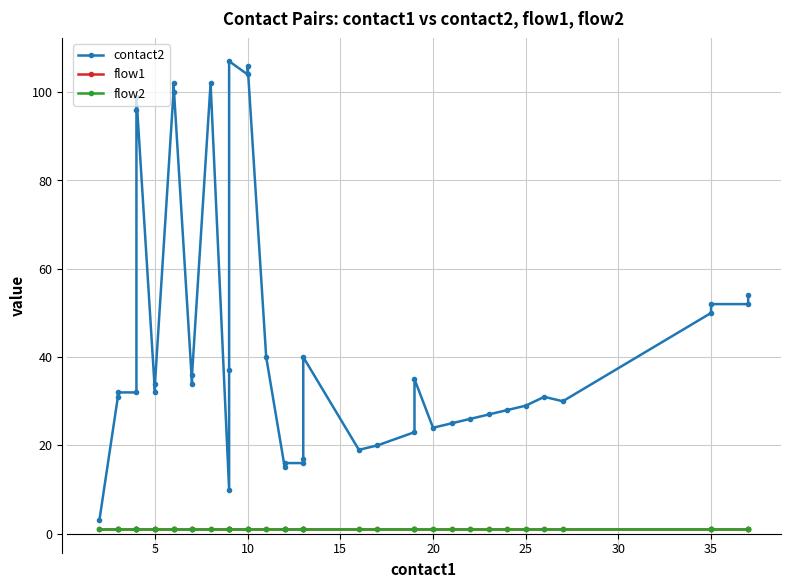

At how many categories does at least one series exceed 66?

8